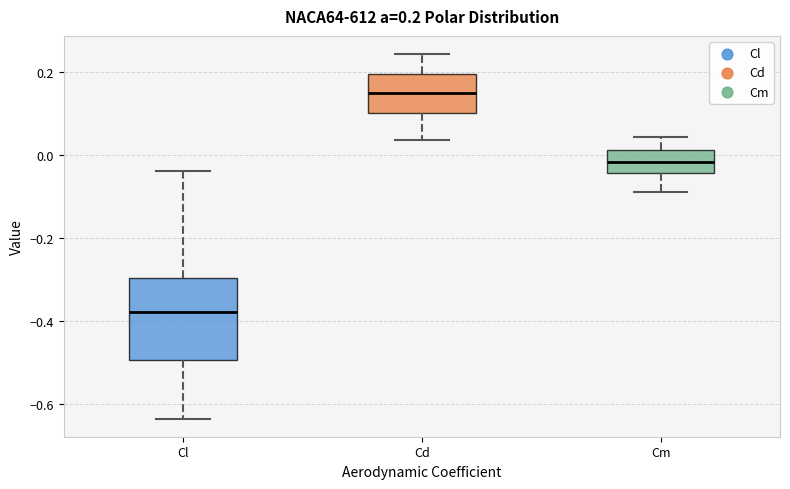

Which box's median line is the highest?

Cd